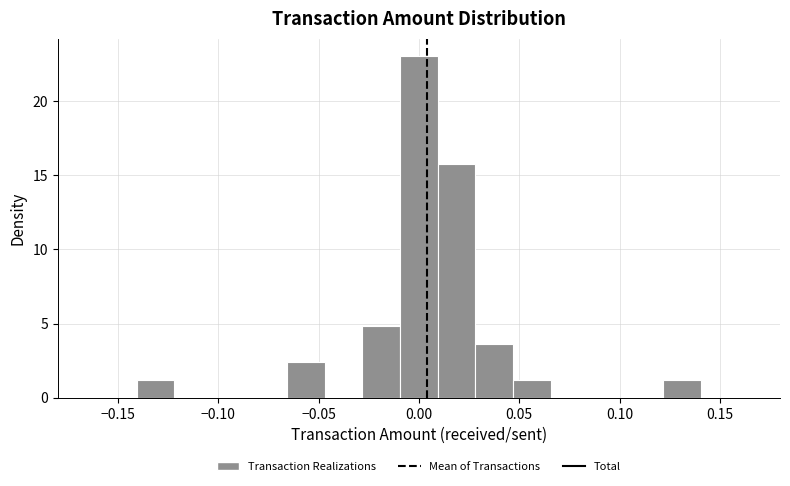

Read against the x-axis, roughly where is the centre of the tallest bar?

0.000